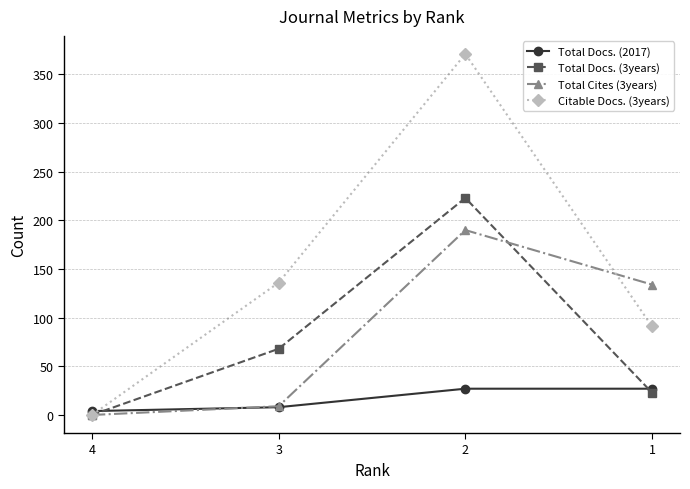

Which series changed the most between 4 and 1?

Total Cites (3years)